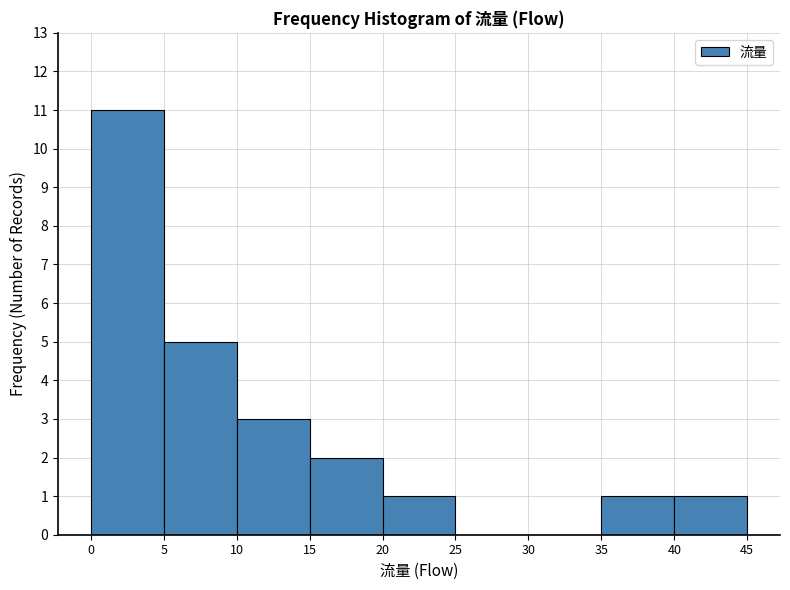

Over which range of the x-axis is the bar tallest?

0 to 5